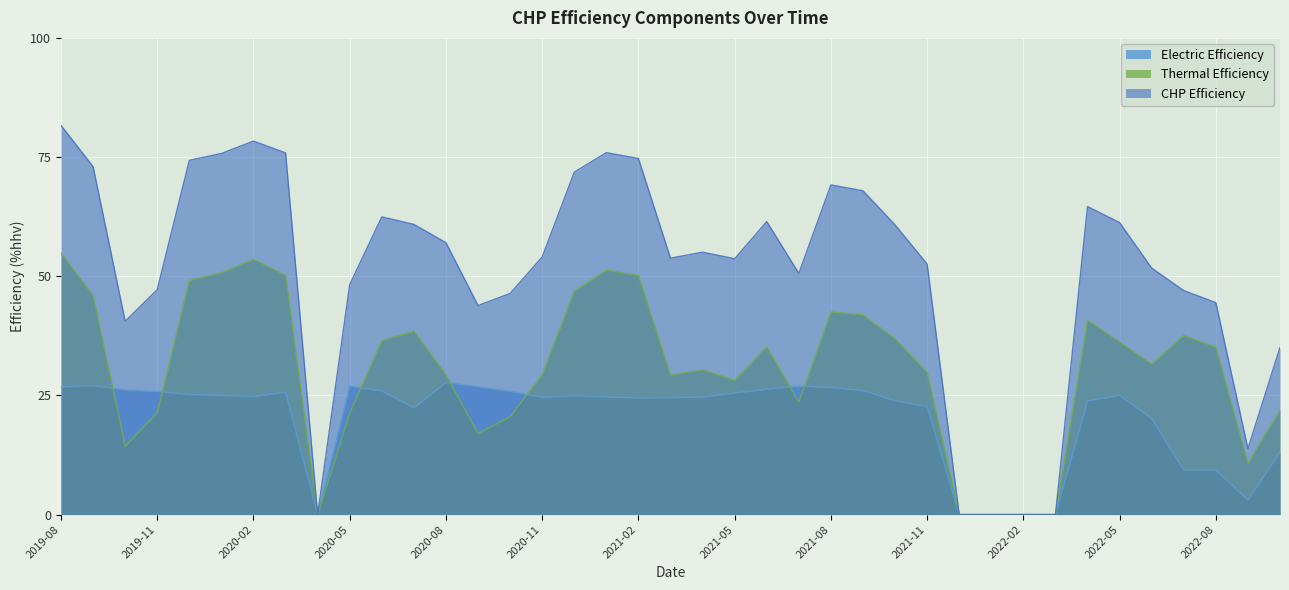

What are all the series names shown in the legend?

Electric Efficiency, Thermal Efficiency, CHP Efficiency